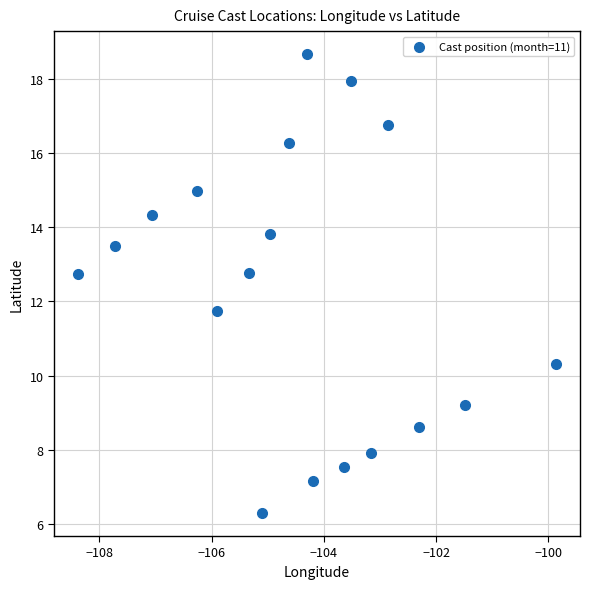

What Y value in the scatter plot is closest to 12?

11.8